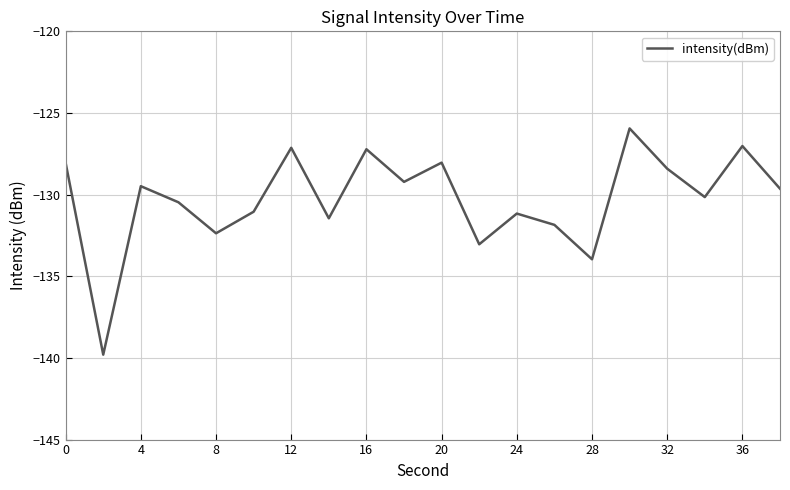

What is the smallest value displayed?

-139.8